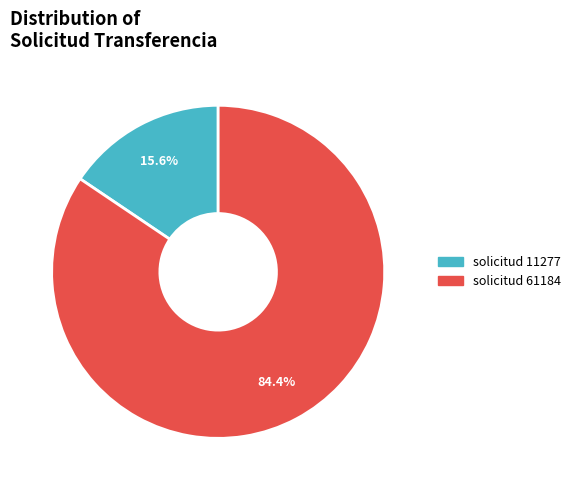

The solicitud 61184 slice represents 70% of the pie. True or false?

False